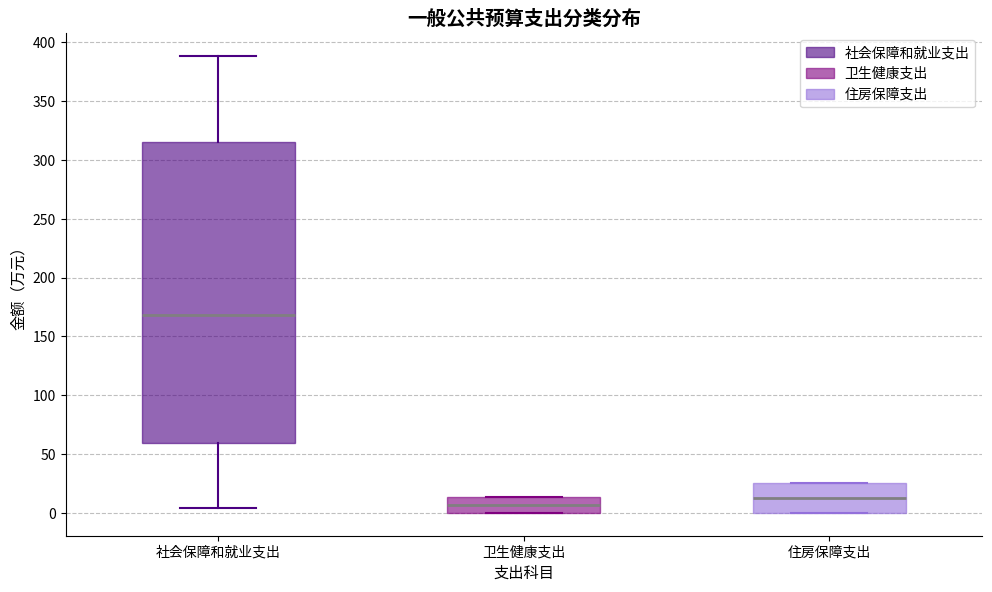

Reading left to right, transcribe this box plot: for each box, give where its median line is, the range the box spans, and where its two whiskers end, as read against the y-axis. The values are not printed on the chart, so give them approximately, as read against the axis.

社会保障和就业支出: median 170, box 60 to 315, whiskers 5 to 390
卫生健康支出: median 5, box 0 to 15, whiskers 0 to 15
住房保障支出: median 15, box 0 to 25, whiskers 0 to 25